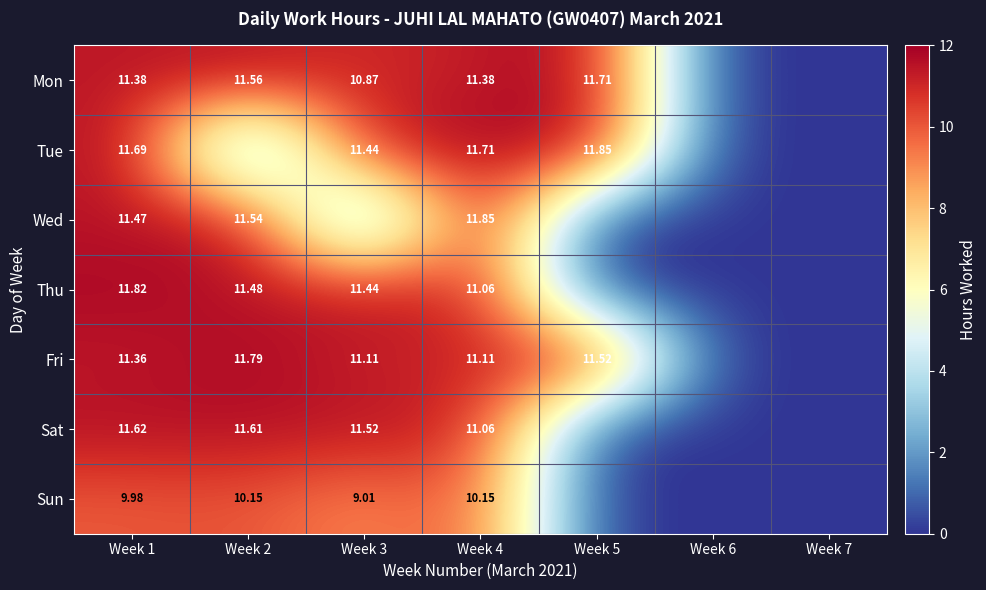

At Week 1, list the series in order from largest to smallest.

Thu, Tue, Sat, Wed, Mon, Fri, Sun